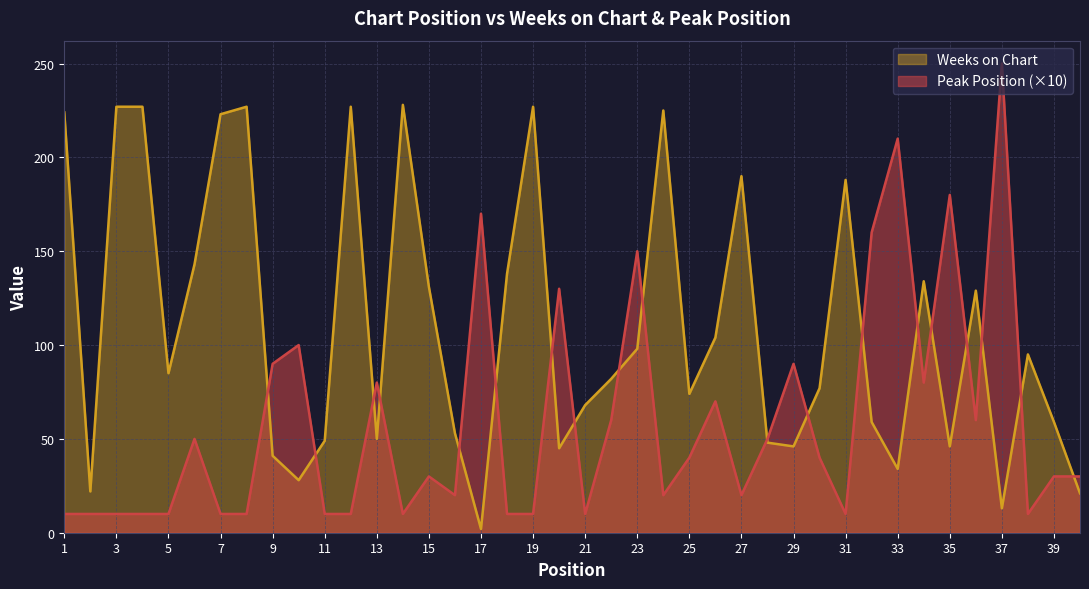

The Peak Position series shows 136 at 29. True or false?

False